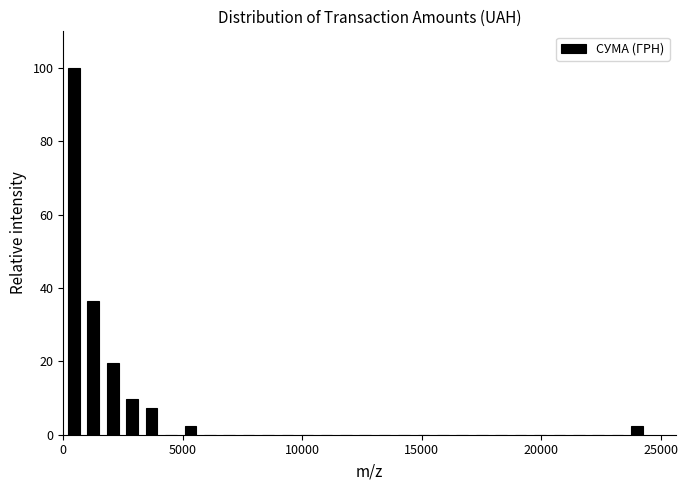

Around what value on the x-axis is the tallest bar? Give the approximate position of its centre, as read against the axis.

500